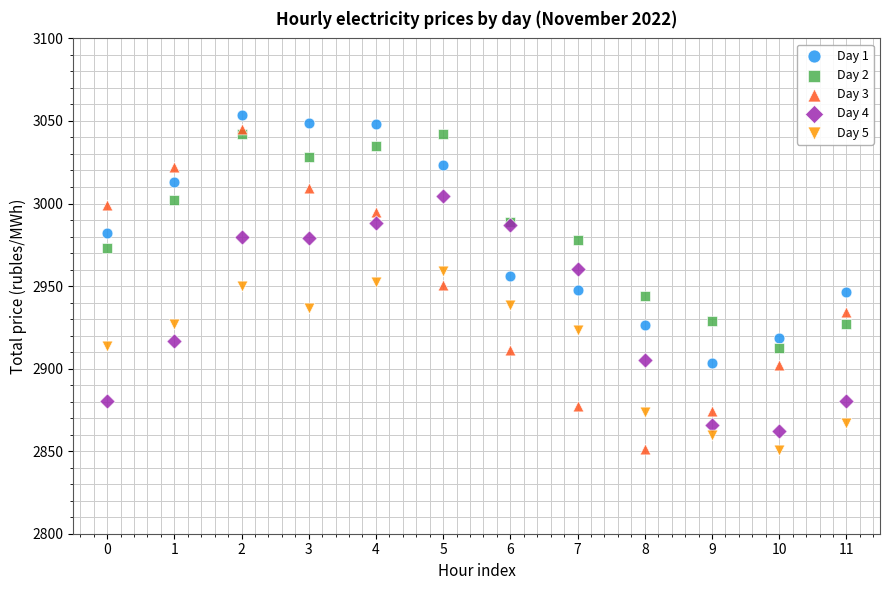

Which series has the widest spread of Y values?

Day 3